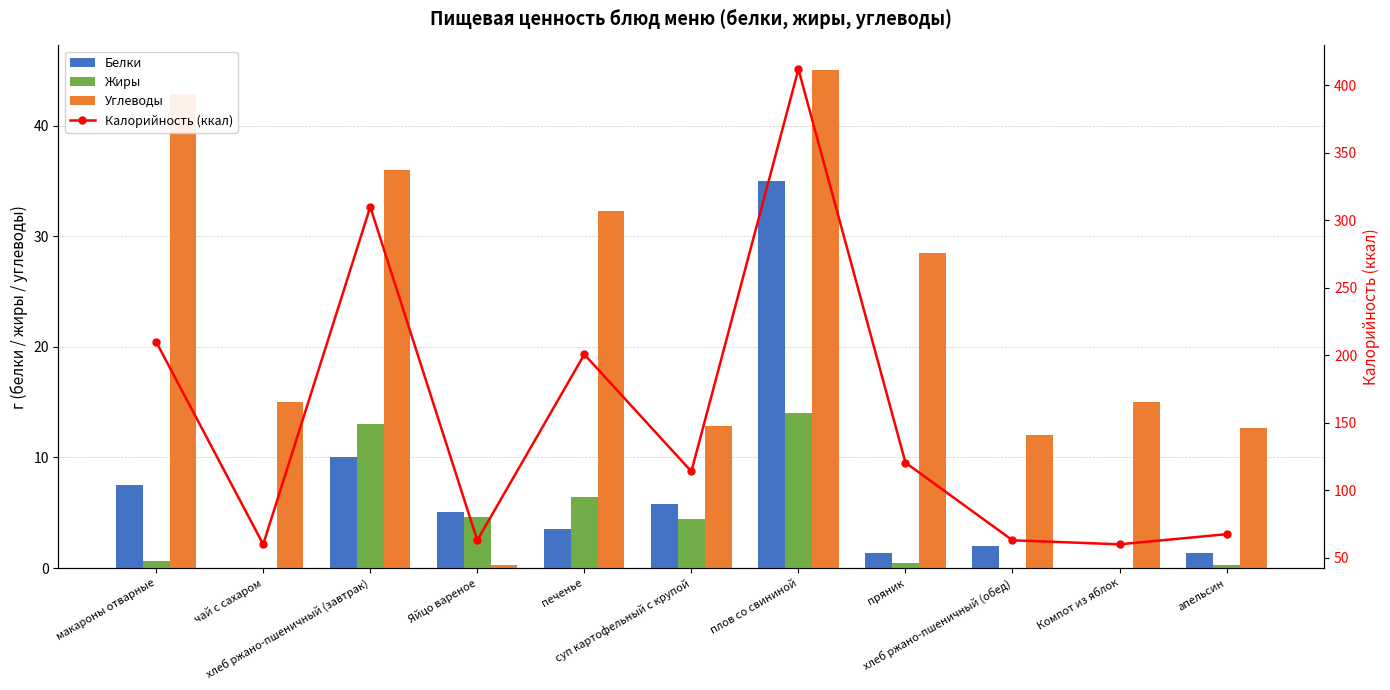

Rank the categories by Белки value from lowest to highest.

чай с сахаром, Компот из яблок, пряник, апельсин, хлеб ржано-пшеничный (обед), печенье, Яйцо вареное, суп картофельный с крупой, макароны отварные, хлеб ржано-пшеничный (завтрак), плов со свининой